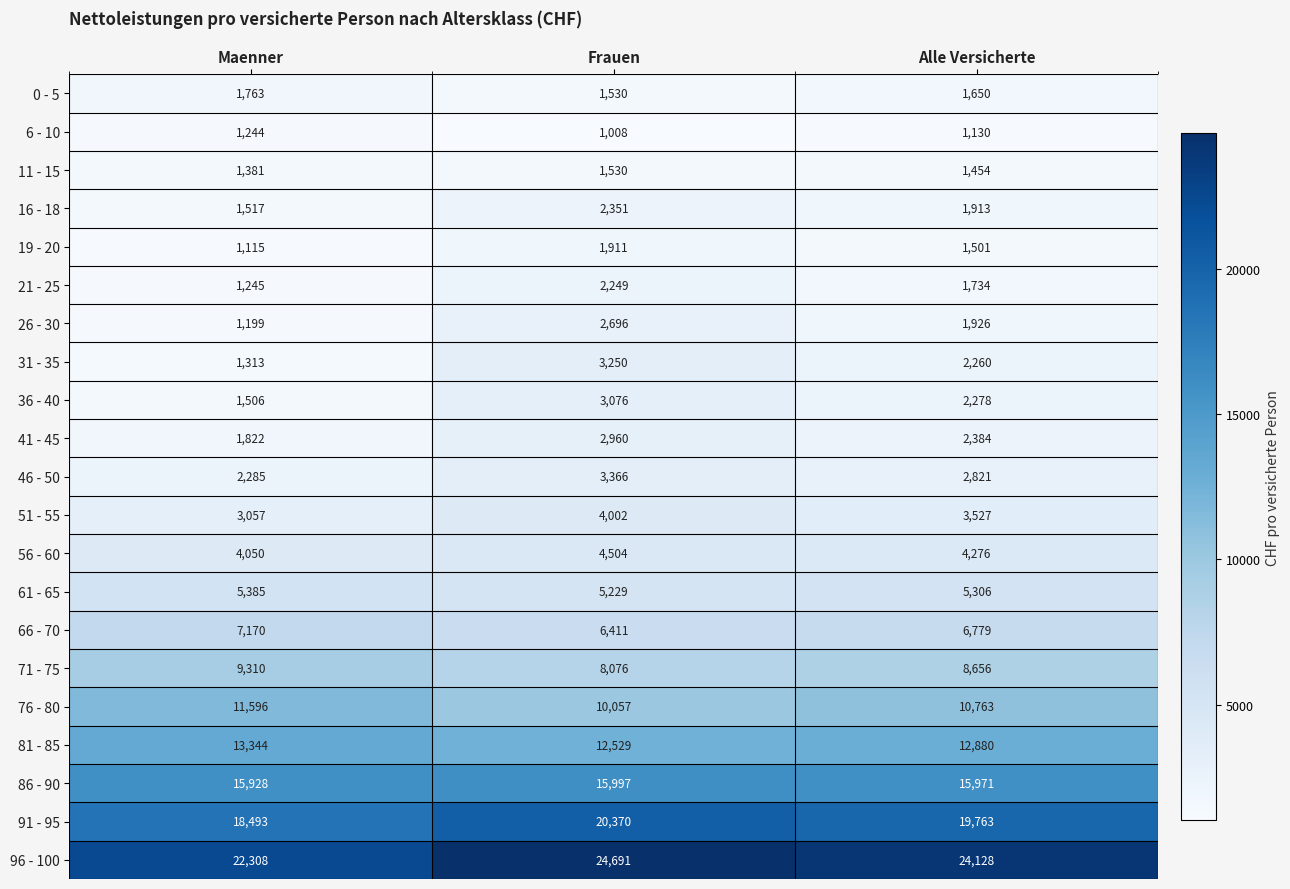

At which category is the sum across all series the highest?

Frauen